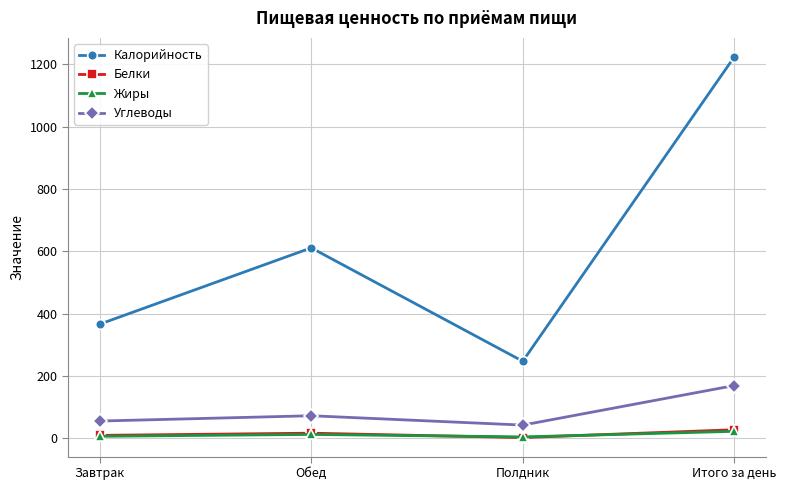

How many interior local peaks does the Углеводы series have?

1